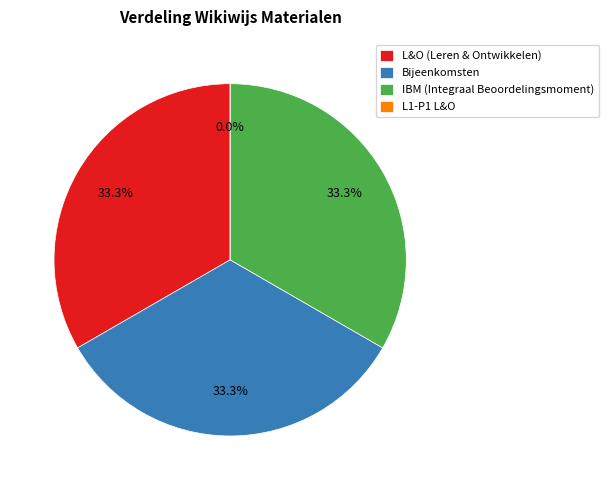

Approximately how many times larger is the value at Bijeenkomsten compared to L1-P1 L&O?

6254085.0